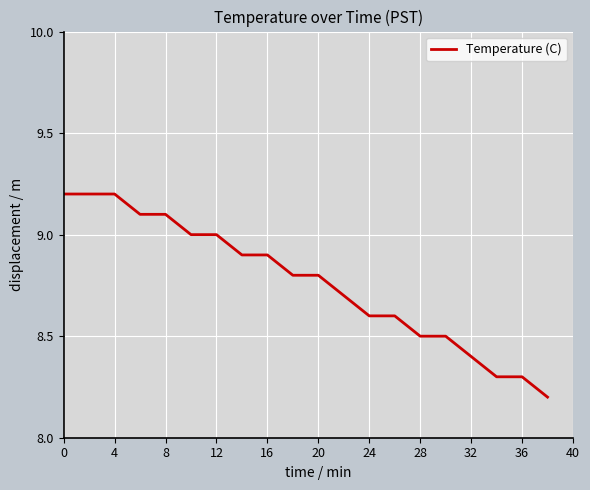

What is the maximum value shown in the chart?

9.2